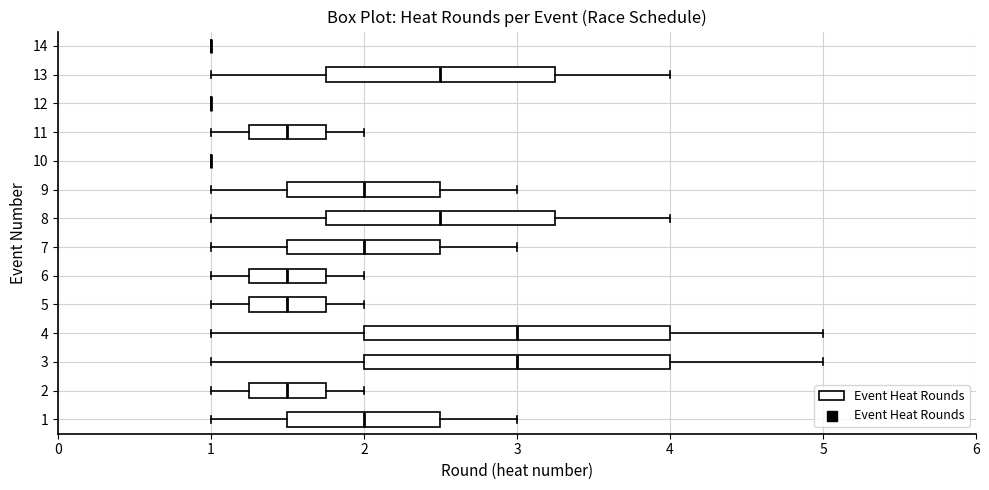

Reading bottom to top, read every box against the x-axis: the position of its median line, the range the box covers, and the ends of its whiskers. The values are not printed on the chart, so give them approximately, as read against the axis.

1: median 2.0, box 1.5 to 2.5, whiskers 1.0 to 3.0
2: median 1.5, box 1.3 to 1.8, whiskers 1.0 to 2.0
3: median 3.0, box 2.0 to 4.0, whiskers 1.0 to 5.0
4: median 3.0, box 2.0 to 4.0, whiskers 1.0 to 5.0
5: median 1.5, box 1.3 to 1.8, whiskers 1.0 to 2.0
6: median 1.5, box 1.3 to 1.8, whiskers 1.0 to 2.0
7: median 2.0, box 1.5 to 2.5, whiskers 1.0 to 3.0
8: median 2.5, box 1.8 to 3.3, whiskers 1.0 to 4.0
9: median 2.0, box 1.5 to 2.5, whiskers 1.0 to 3.0
10: box collapsed to a line at 1.0, whiskers 1.0 to 1.0
11: median 1.5, box 1.3 to 1.8, whiskers 1.0 to 2.0
12: box collapsed to a line at 1.0, whiskers 1.0 to 1.0
13: median 2.5, box 1.8 to 3.3, whiskers 1.0 to 4.0
14: box collapsed to a line at 1.0, whiskers 1.0 to 1.0